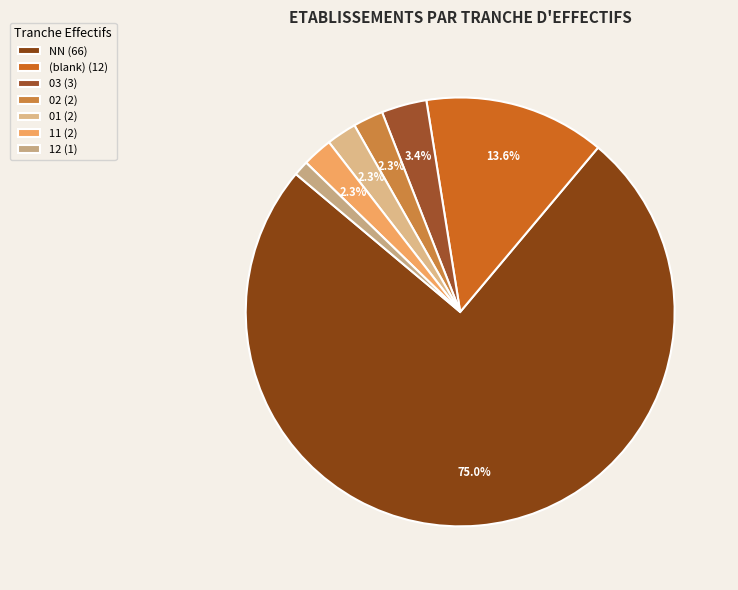

Which category has the biggest portion of the pie?

NN (66)